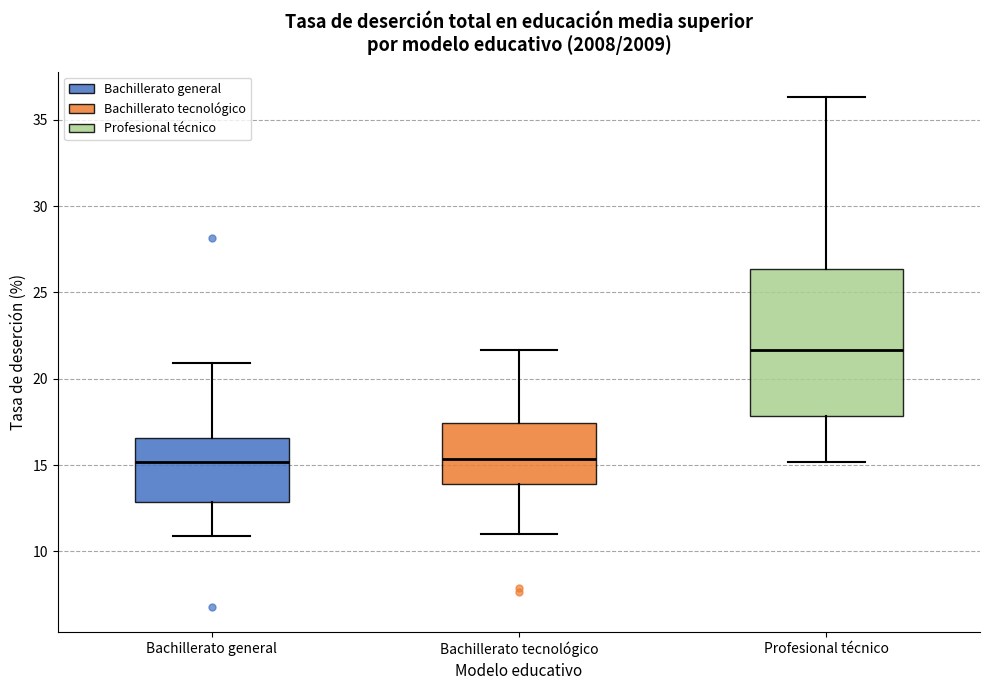

Reading left to right, transcribe this box plot: for each box, give where its median line is, the range the box spans, and where its two whiskers end, as read against the y-axis. The values are not printed on the chart, so give them approximately, as read against the axis.

Bachillerato general: median 15.0, box 13.0 to 16.5, whiskers 11.0 to 21.0
Bachillerato tecnológico: median 15.5, box 14.0 to 17.5, whiskers 11.0 to 21.5
Profesional técnico: median 21.5, box 18.0 to 26.5, whiskers 15.0 to 36.5